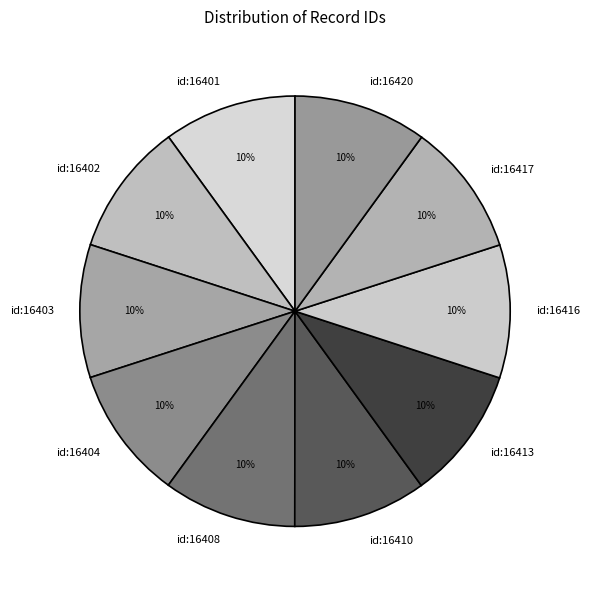

To the nearest percent, what portion does id:16416 represent?

10%